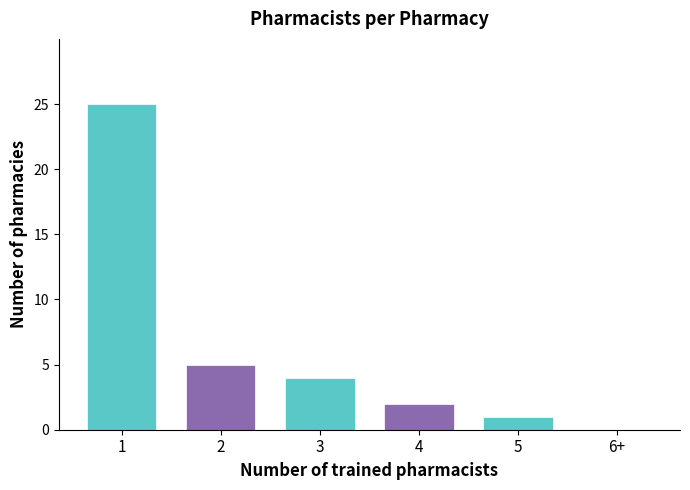

Reading left to right, what are all the values shown in this chart?

1=25	2=5	3=4	4=2	5=1	6+=0